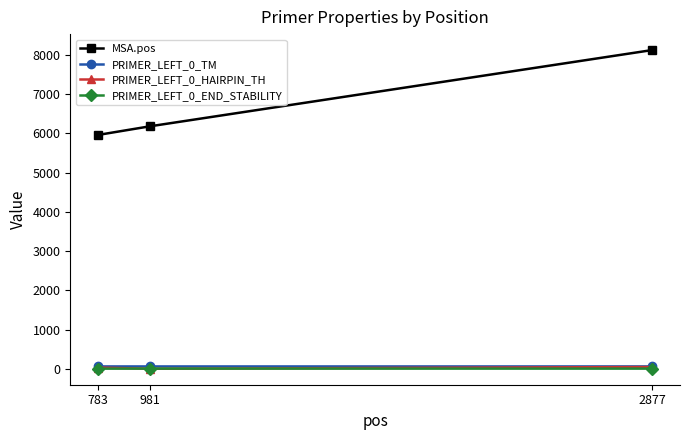

How many distinct data groups are displayed?

4